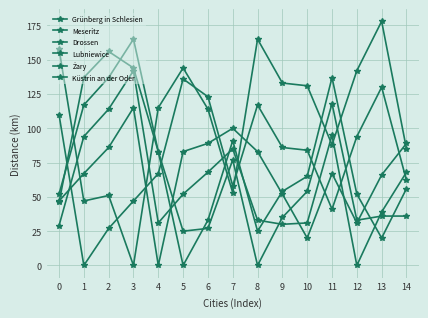

How many lines are shown in the chart?

6